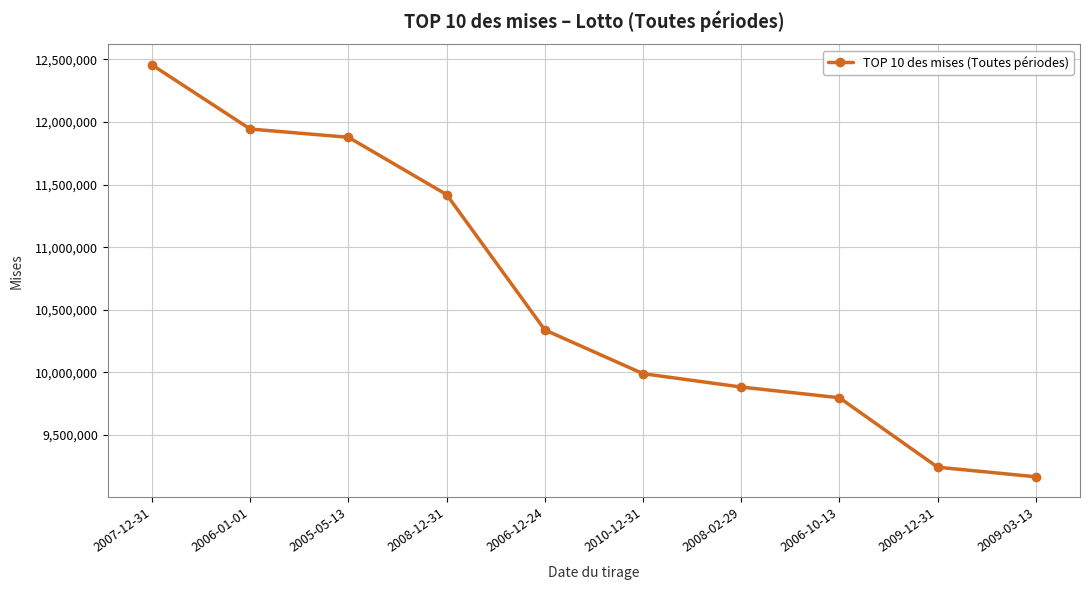

At which category does the chart reach its minimum across all series?

2009-03-13